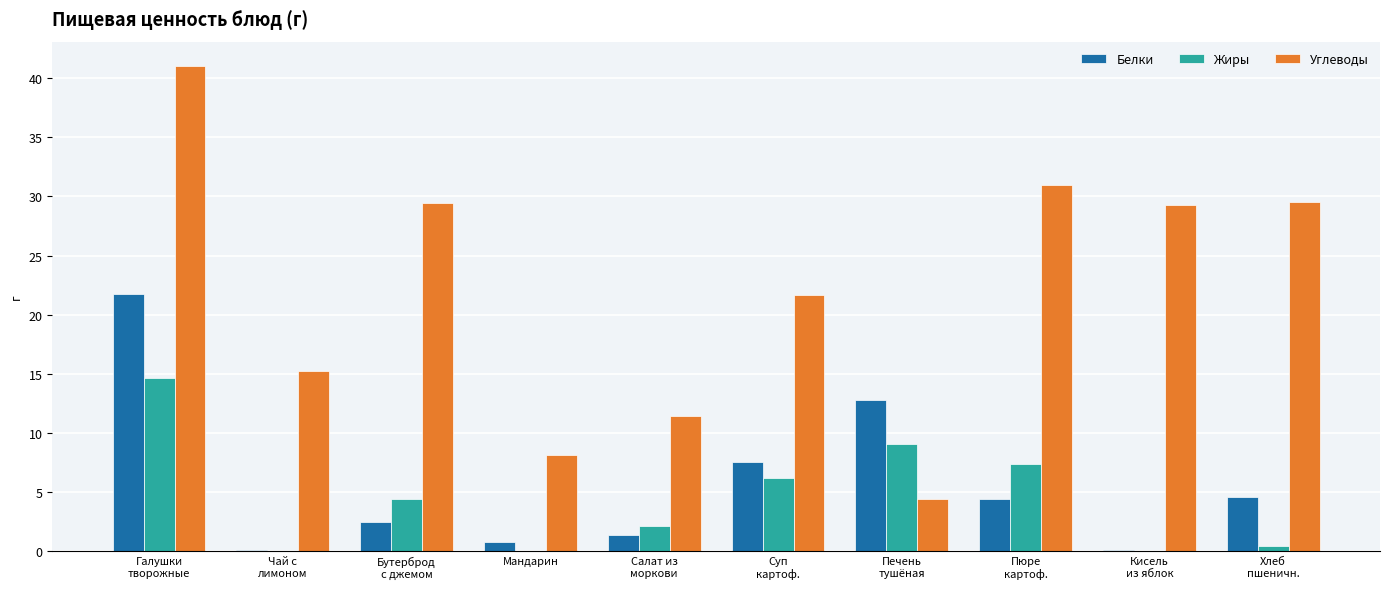

The value of Углеводы at Салат из
моркови is 11.4. True or false?

True